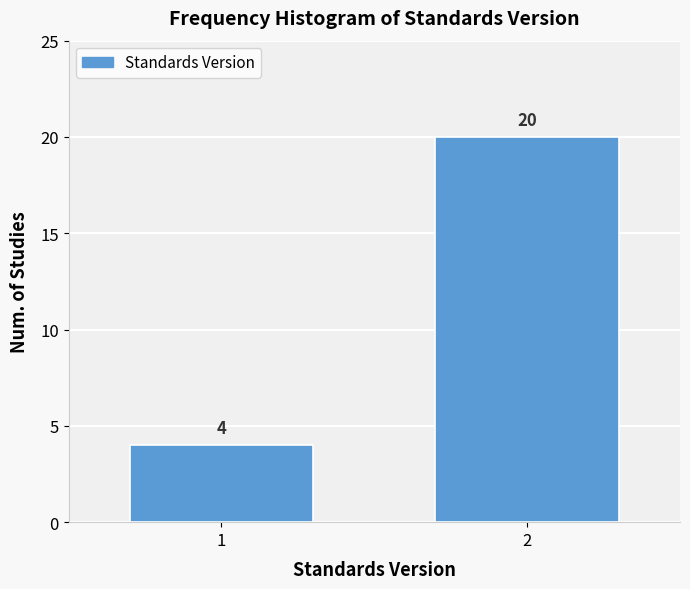

Reading right to left, list all the values displayed in this chart.

20	4